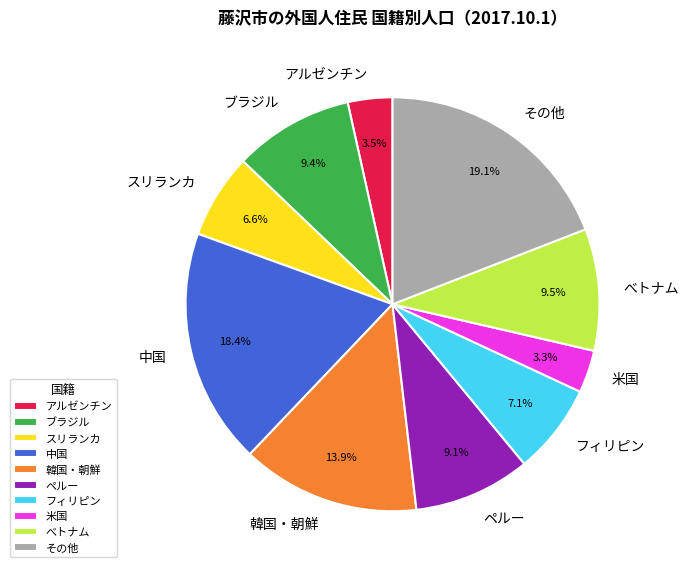

What percentage is NOT represented by アルゼンチン?

96.5%